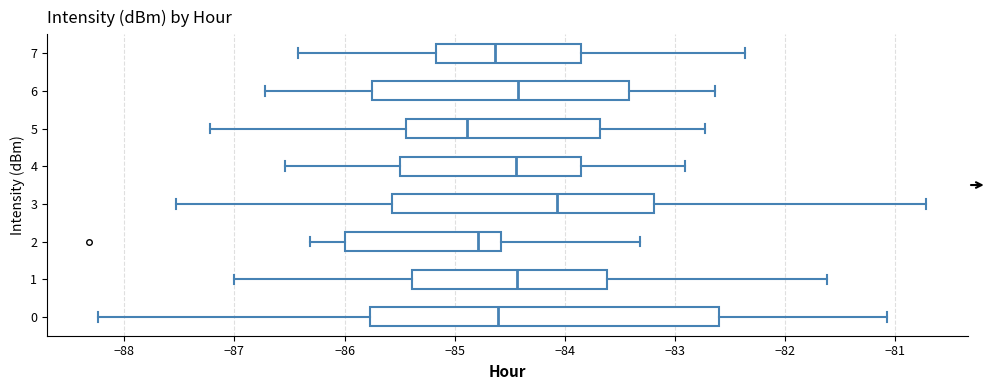

Which box has the furthest to the right median line?

3